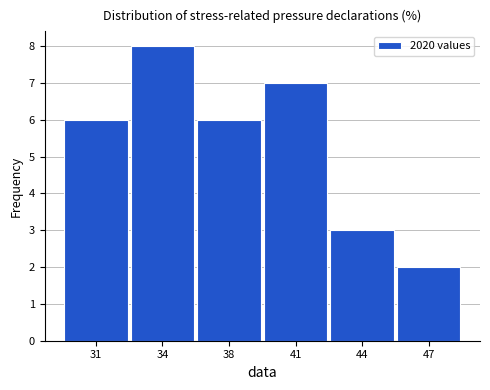

Reading left to right, list all the values displayed in this chart.

31=6	34=8	38=6	41=7	44=3	47=2